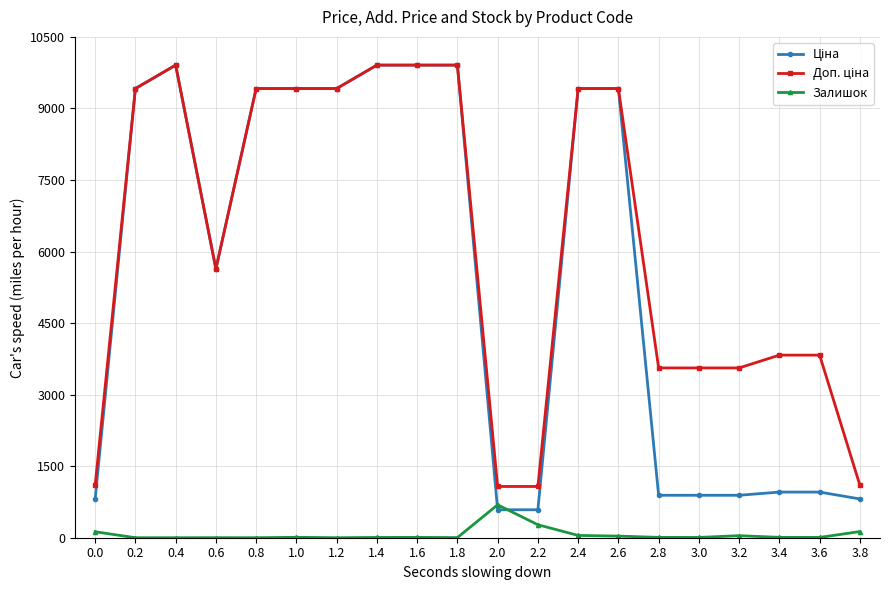

What is the spread (max minus min) of values at 2.0?

488.5